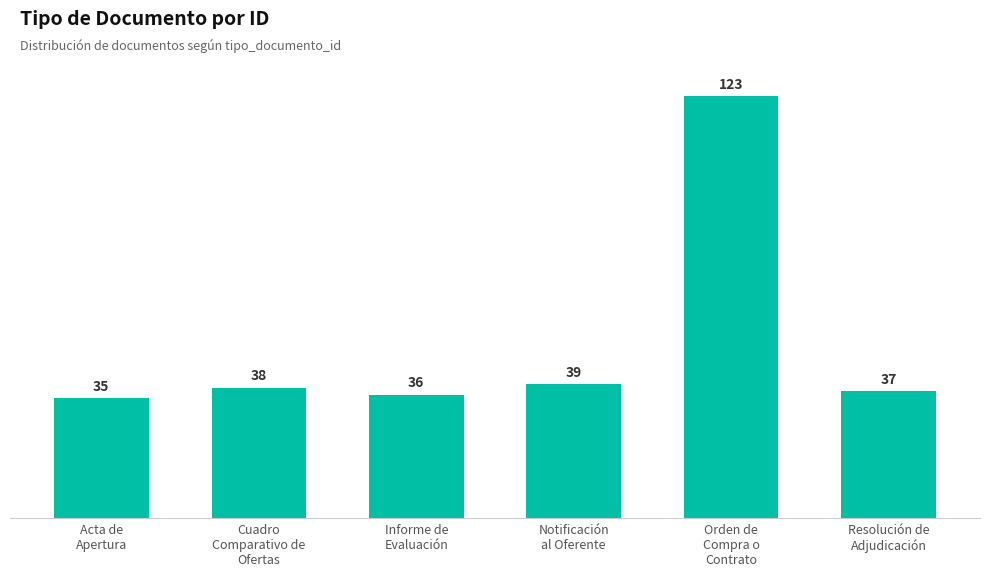

How many data points does each series have?

6